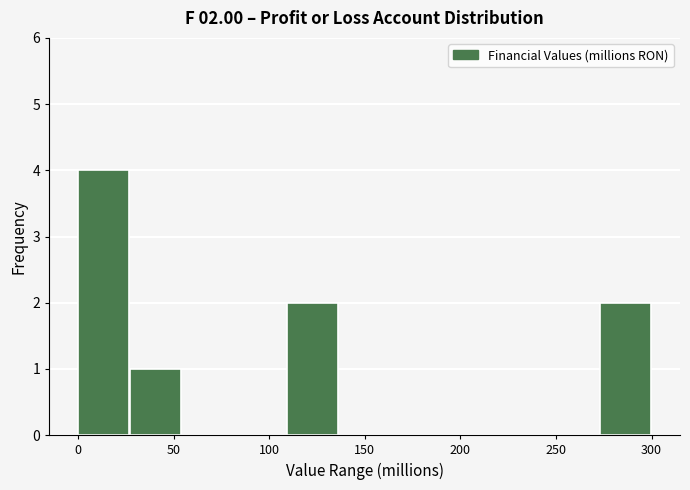

Which range on the x-axis has the tallest bar?

0 to 25